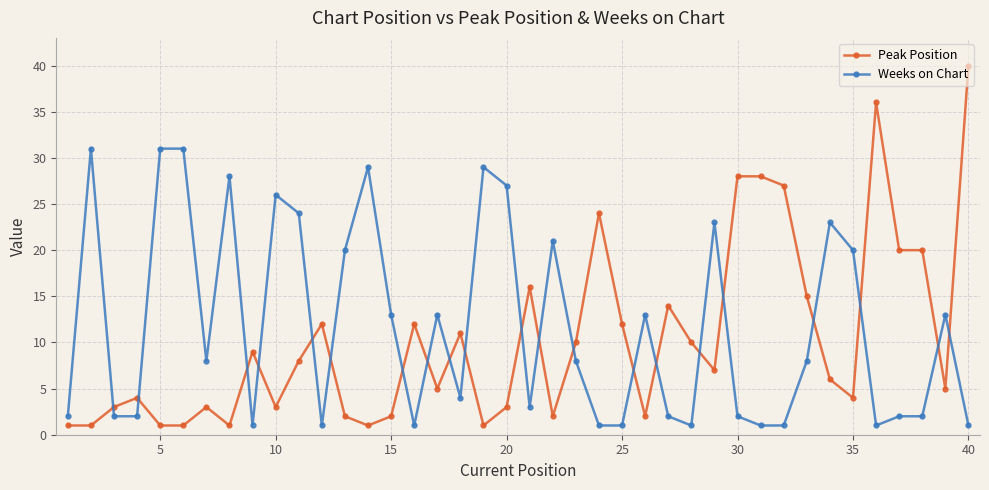

What is the average value of the Peak Position series?

10